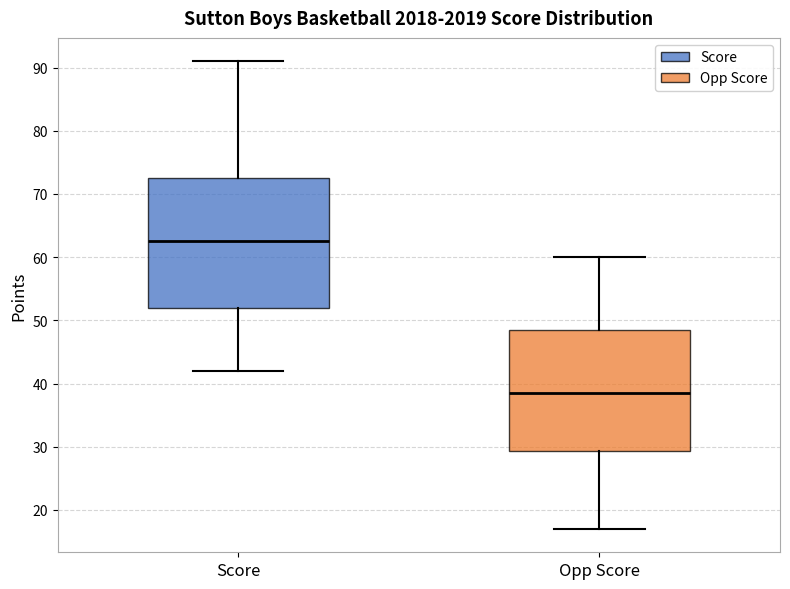

Comparing the boxes themselves (not the whiskers), which one is the tallest?

Score